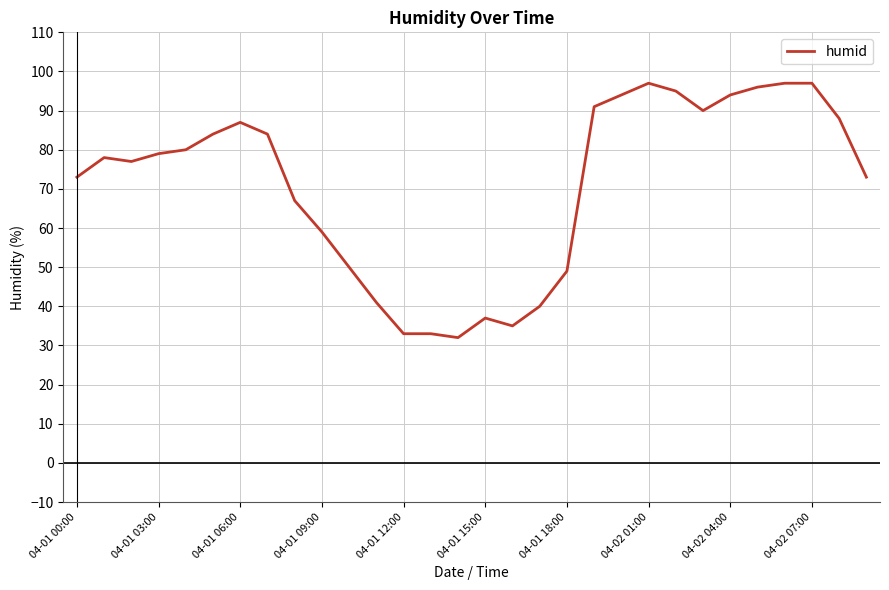

What is the minimum value shown in the chart?

32